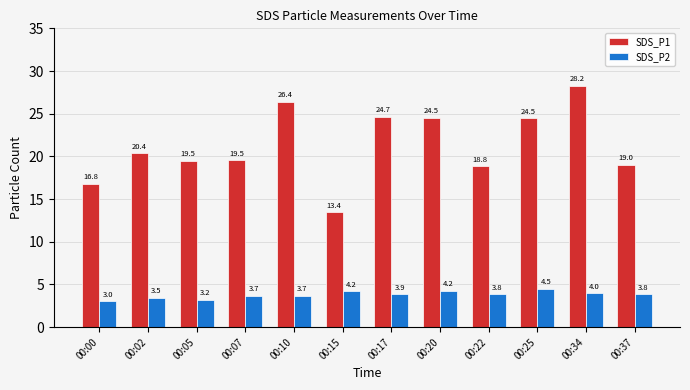

At which category does the chart reach its peak across all series?

00:34